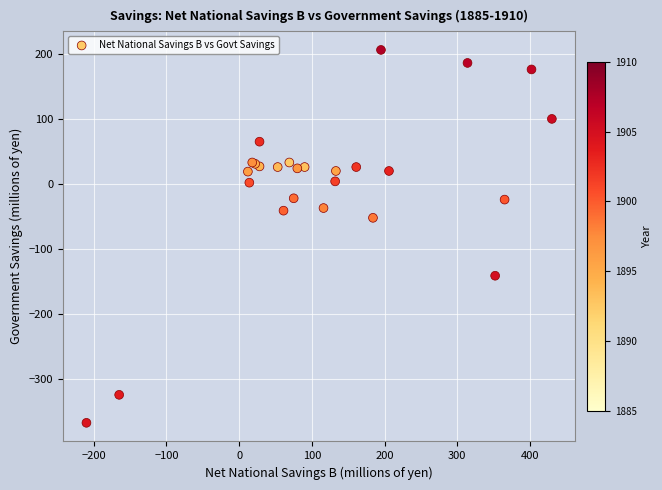

What Y value in the scatter plot is closest to -80?

-52